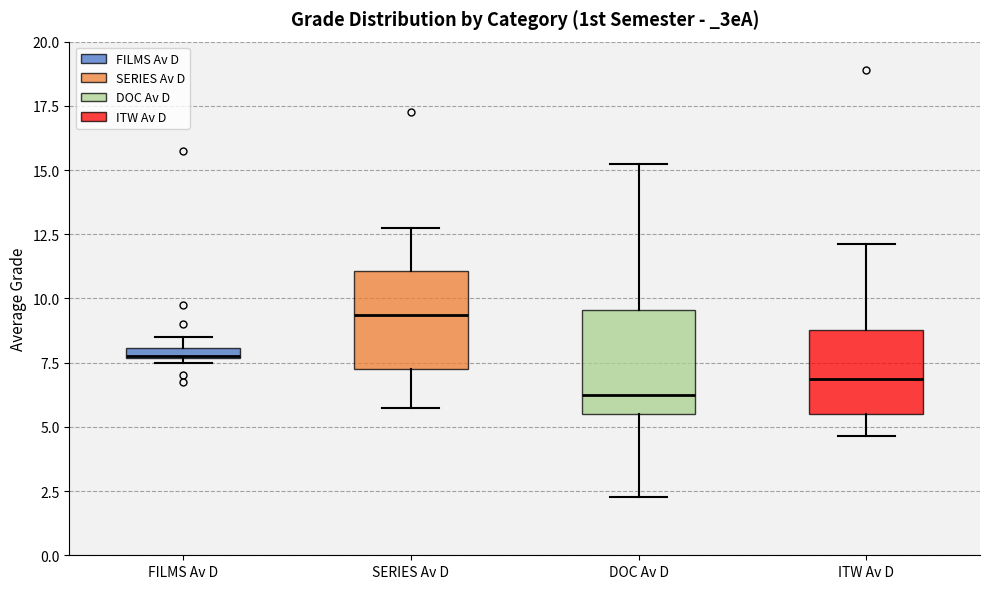

Where is the upper edge of the box for ITW Av D on the y-axis? The values are not printed on the chart, so give them approximately, as read against the axis.

9.0